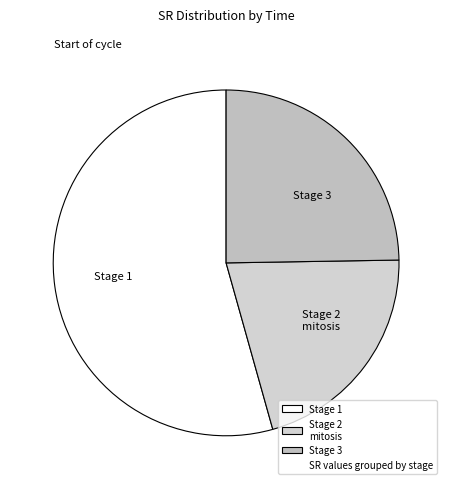

What is the ratio of the value at Stage 3 to the value at Stage 2 mitosis?

1.2